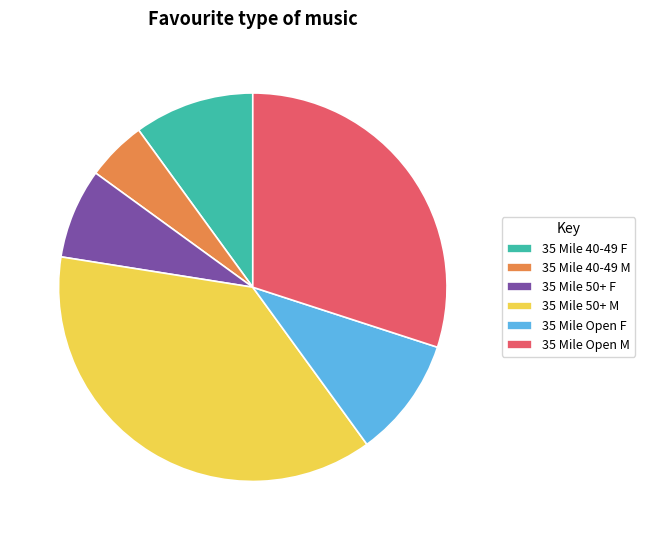

Does any single category account for the majority?

No